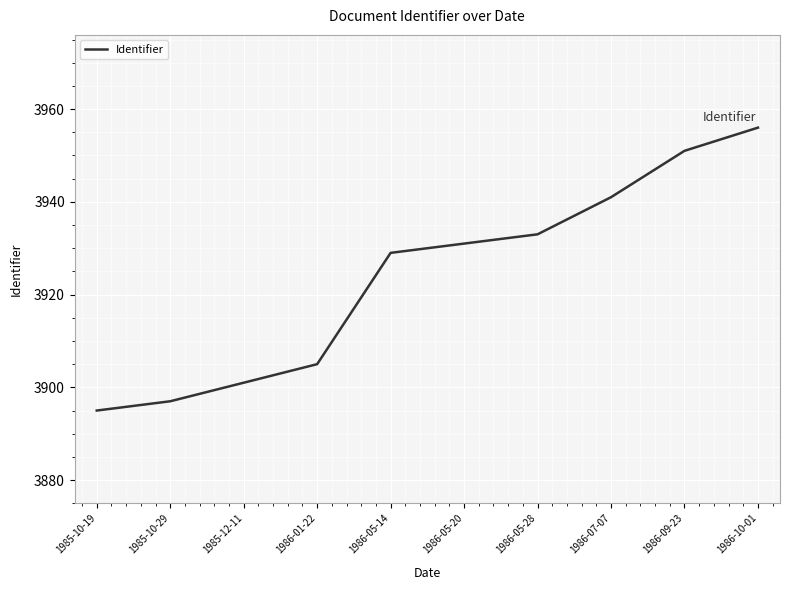

Approximately how many times larger is the value at 1986-07-07 compared to 1986-01-22?

1.0